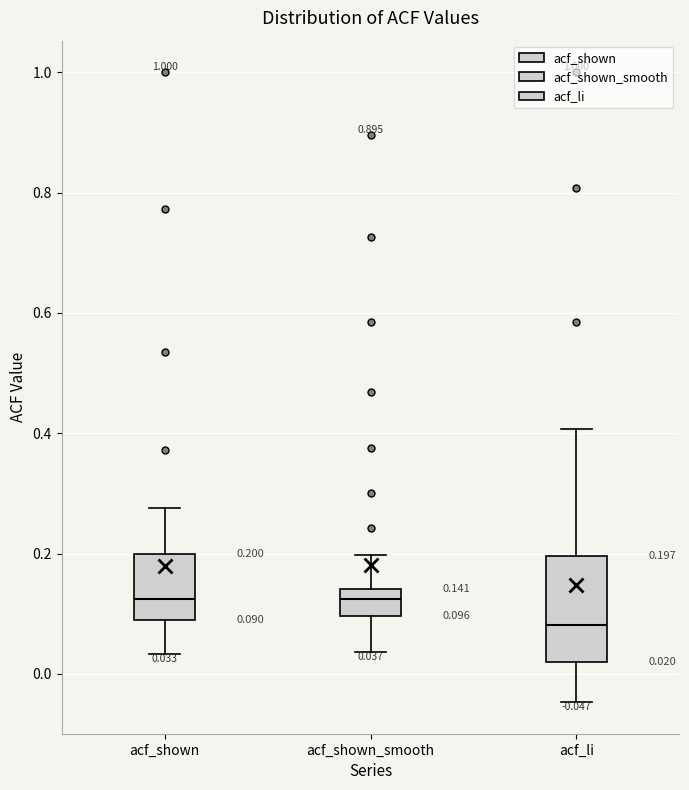

Comparing the boxes themselves (not the whiskers), which one is the tallest?

acf_li